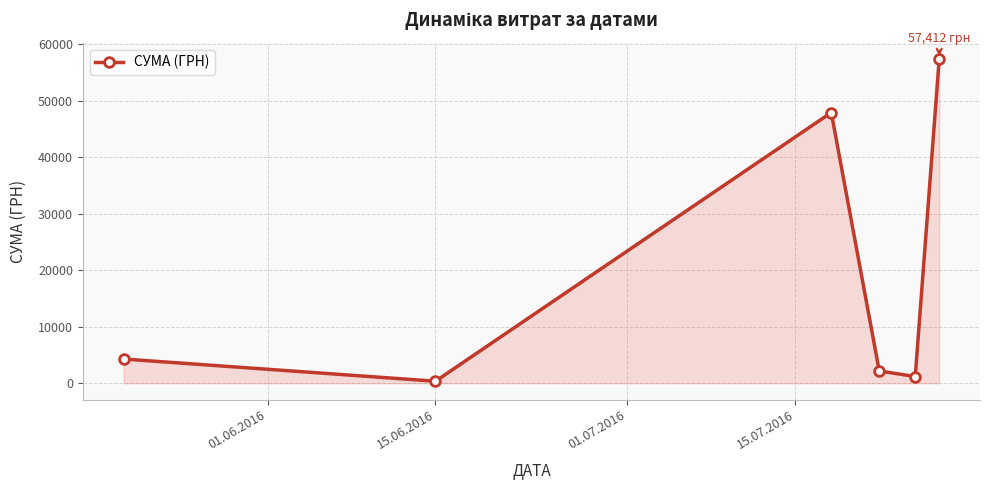

What is the maximum value shown in the chart?

57412.0